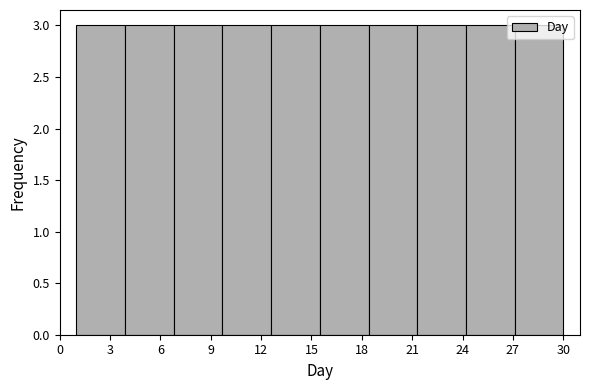

Reading left to right, transcribe this chart: for each bar, give the range it covers on the x-axis and its height. Neither the bar edges nor the heights are printed on the chart, so give them approximately, as read against the axes.

1.0 to 3.9: 3
3.9 to 6.8: 3
6.8 to 9.7: 3
9.7 to 12.6: 3
12.6 to 15.5: 3
15.5 to 18.4: 3
18.4 to 21.3: 3
21.3 to 24.2: 3
24.2 to 27.1: 3
27.1 to 30.0: 3